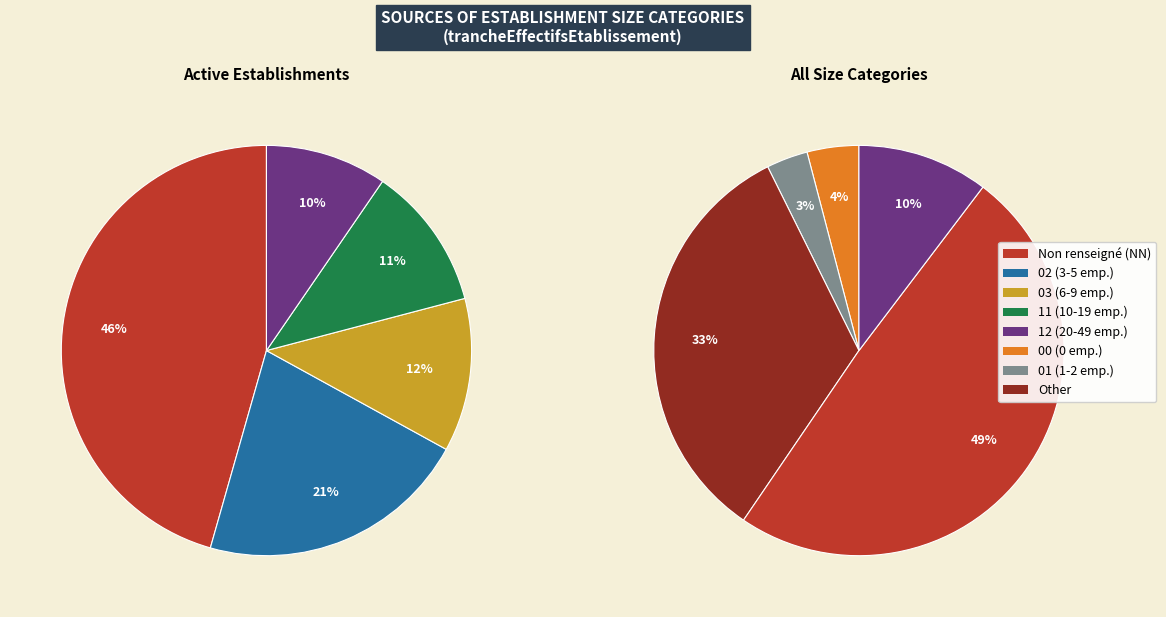

Is it true that 12 is 7% of the pie?

False